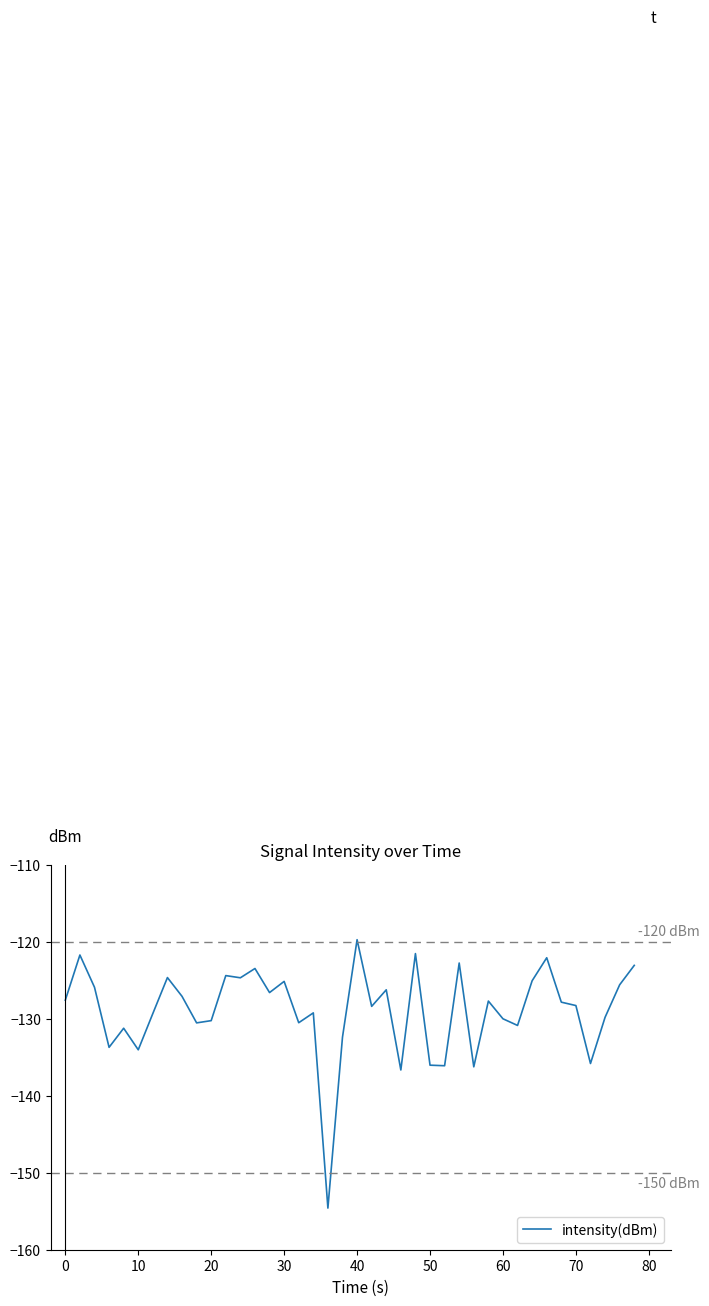

What is the maximum value shown in the chart?

-119.7